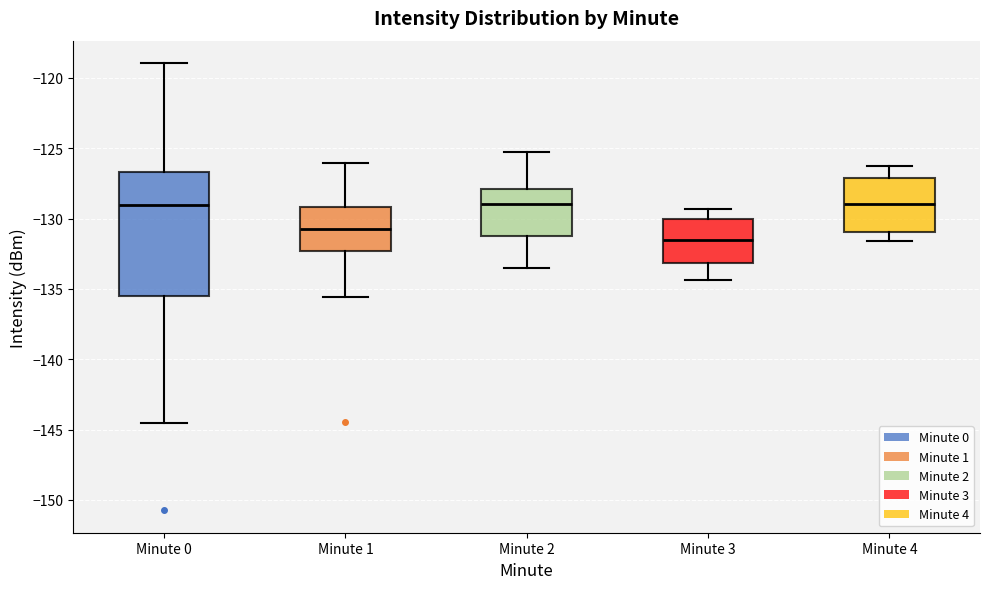

Reading left to right, read every box against the y-axis: the position of its median line, the range the box covers, and the ends of its whiskers. The values are not printed on the chart, so give them approximately, as read against the axis.

Minute 0: median -129.0, box -135.5 to -126.5, whiskers -144.5 to -119.0
Minute 1: median -130.5, box -132.5 to -129.0, whiskers -135.5 to -126.0
Minute 2: median -129.0, box -131.0 to -128.0, whiskers -133.5 to -125.5
Minute 3: median -131.5, box -133.0 to -130.0, whiskers -134.5 to -129.5
Minute 4: median -129.0, box -131.0 to -127.0, whiskers -131.5 to -126.5